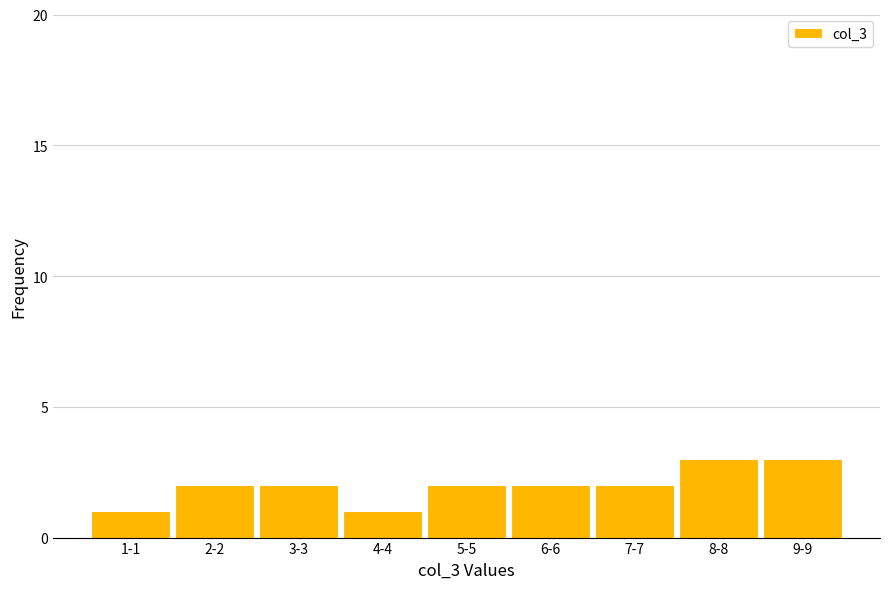

Reading left to right, transcribe all the data shown in this chart.

1	2	2	1	2	2	2	3	3